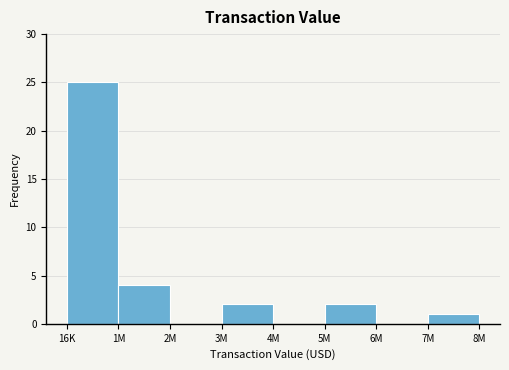

Reading right to left, list all the values displayed in this chart.

7M=1	6M=0	5M=2	4M=0	3M=2	2M=0	1M=4	16K=25